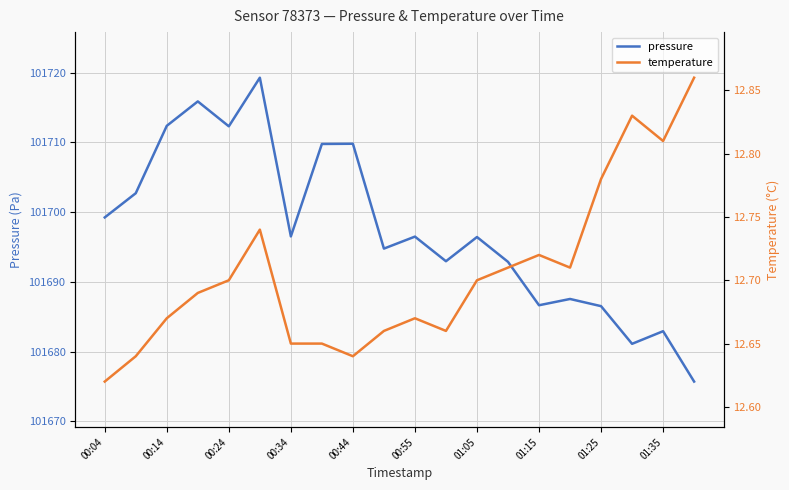

Which series has the largest total across all categories?

pressure